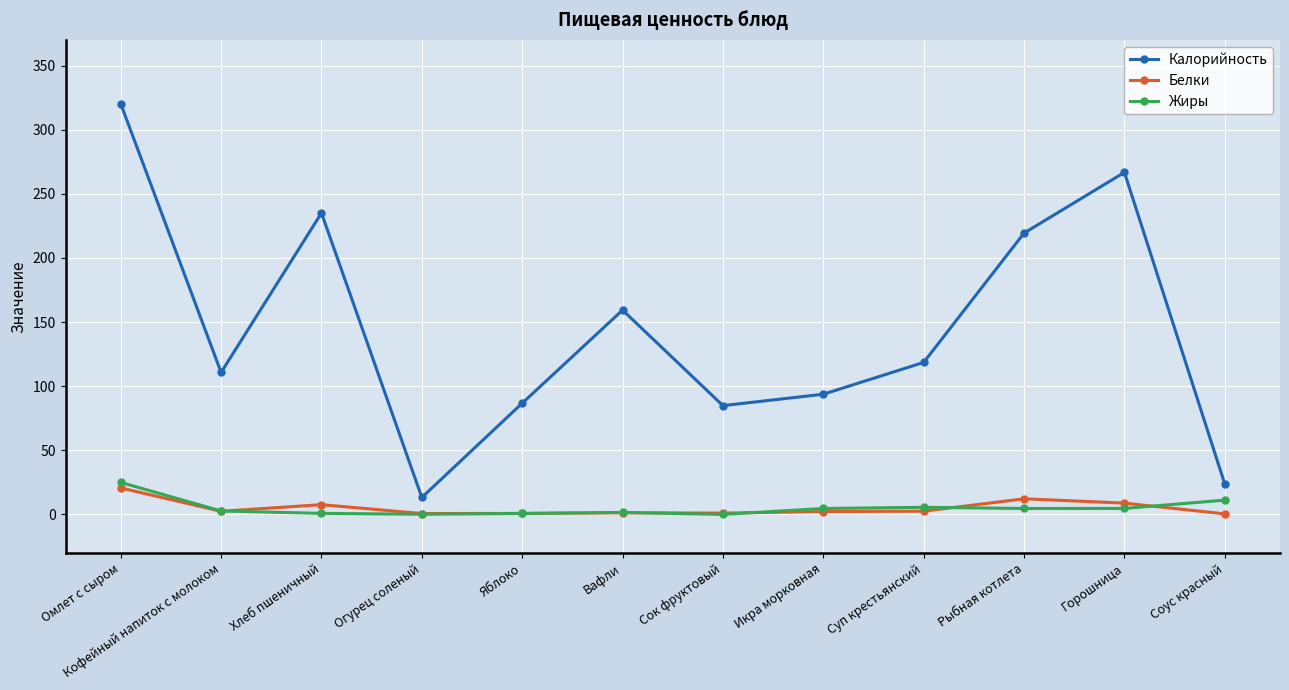

True or false: Калорийность and Жиры intersect in this chart.

False